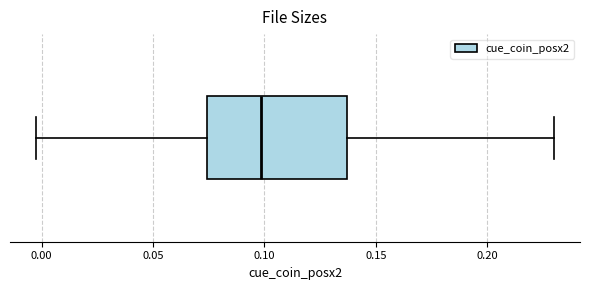

Transcribe this box plot: give where the median line is, the range the box spans, and where the two whiskers end, as read against the x-axis. The values are not printed on the chart, so give them approximately, as read against the axis.

median 0.100, box 0.075 to 0.135, whiskers -0.005 to 0.230